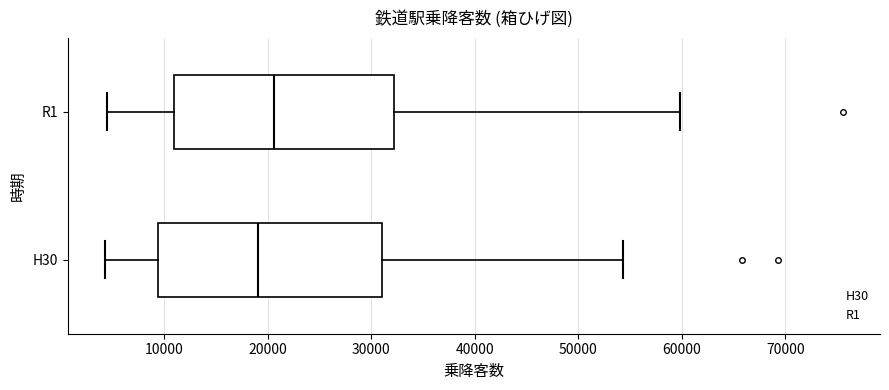

Reading bottom to top, read every box against the x-axis: the position of its median line, the range the box covers, and the ends of its whiskers. The values are not printed on the chart, so give them approximately, as read against the axis.

H30: median 19000, box 9000 to 31000, whiskers 4000 to 54000
R1: median 21000, box 11000 to 32000, whiskers 4000 to 60000